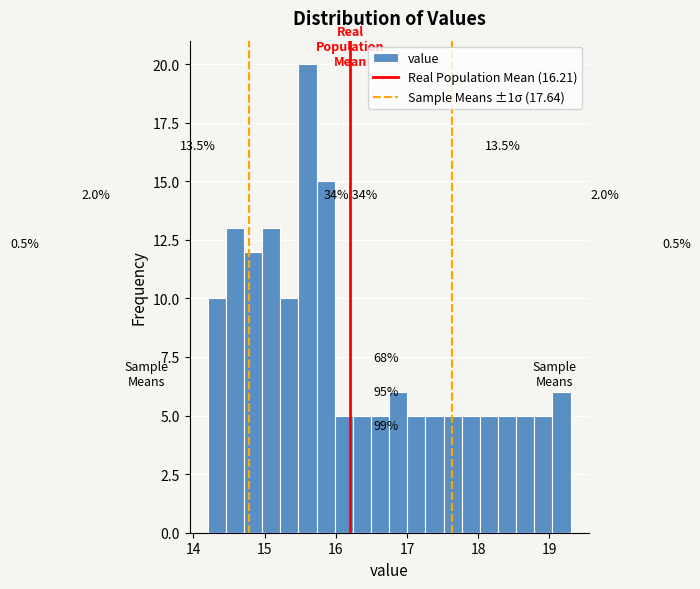

Around what value on the x-axis is the tallest bar? Give the approximate position of its centre, as read against the axis.

15.6